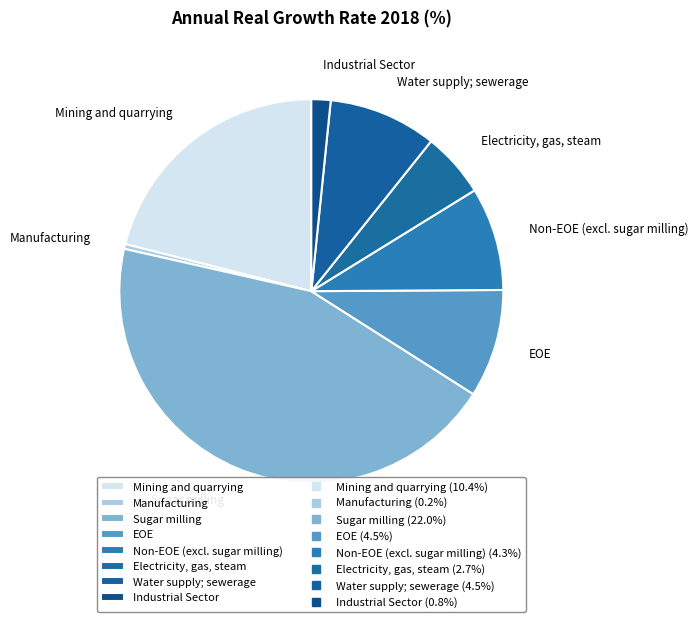

Combined, do Mining and quarrying and EOE account for over 50%?

No